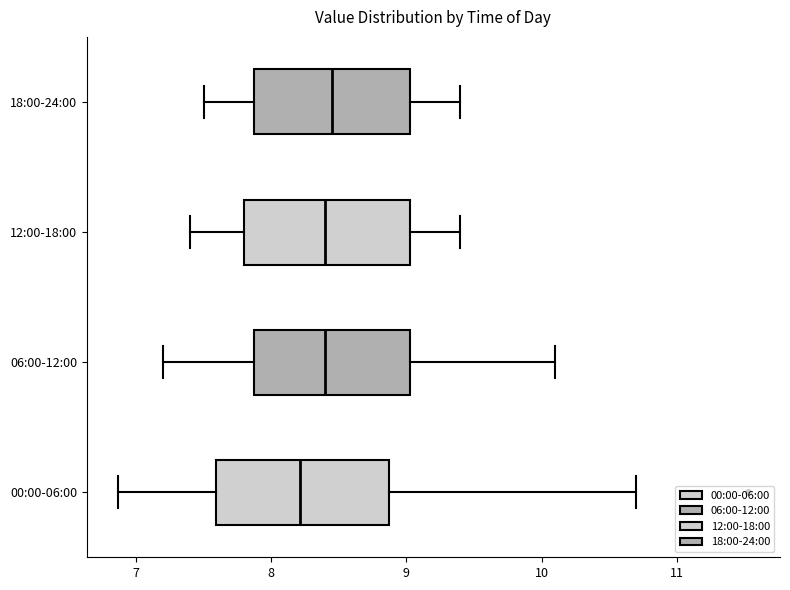

Reading bottom to top, transcribe this box plot: for each box, give where its median line is, the range the box spans, and where its two whiskers end, as read against the x-axis. The values are not printed on the chart, so give them approximately, as read against the axis.

00:00-06:00: median 8.2, box 7.6 to 8.9, whiskers 6.9 to 10.7
06:00-12:00: median 8.4, box 7.9 to 9.0, whiskers 7.2 to 10.1
12:00-18:00: median 8.4, box 7.8 to 9.0, whiskers 7.4 to 9.4
18:00-24:00: median 8.5, box 7.9 to 9.0, whiskers 7.5 to 9.4